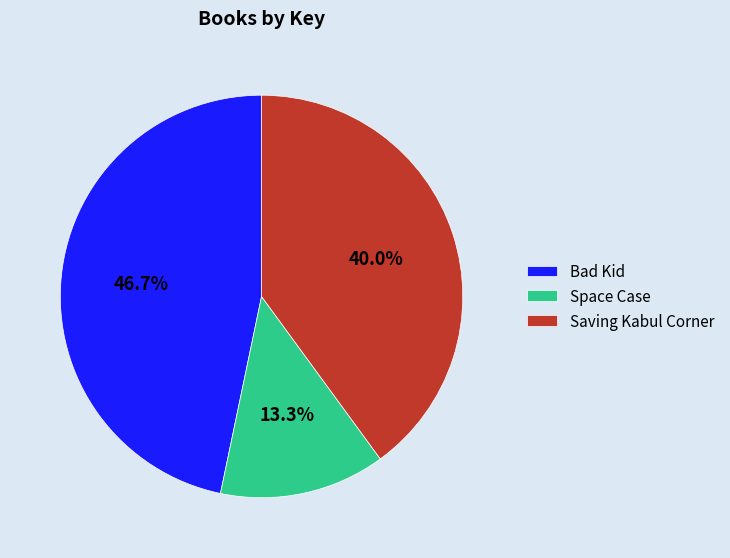

True or false: Saving Kabul Corner accounts for 47% of the total.

False